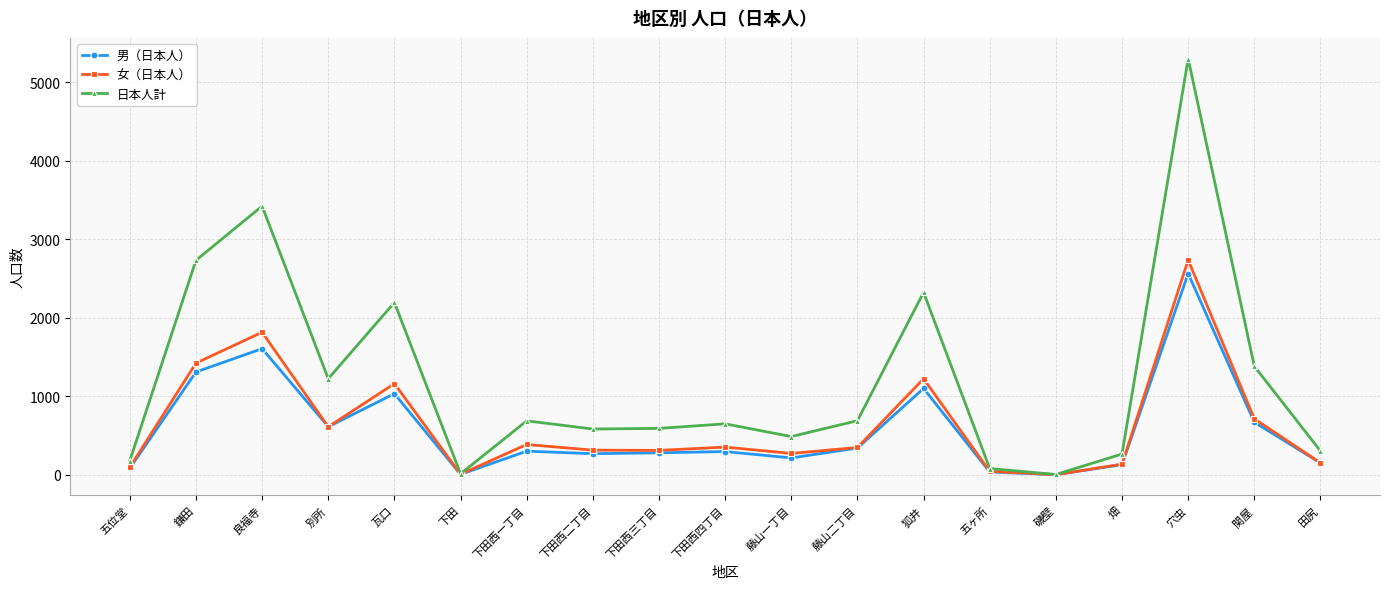

How many interior local valleys does the 男（日本人） series have?

5